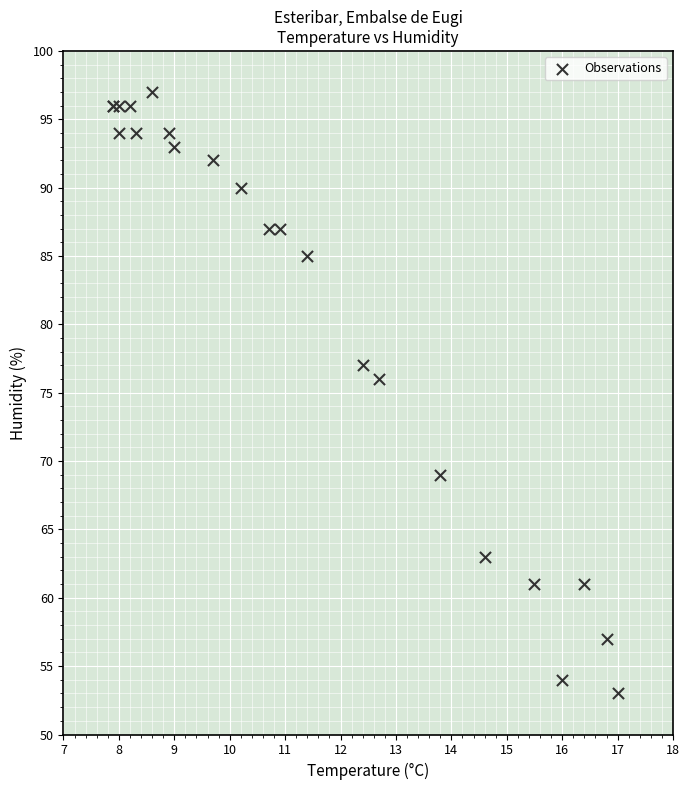

What Y value in the scatter plot is closest to 75?

76